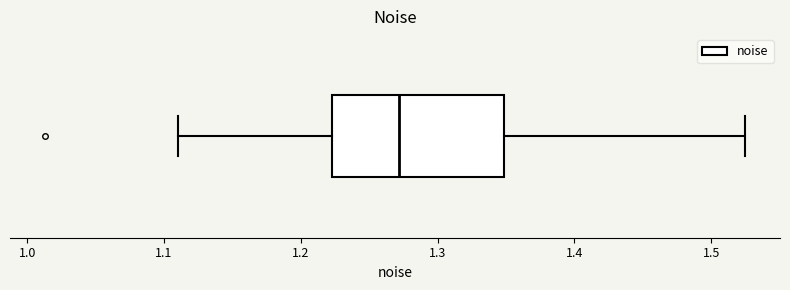

Transcribe this box plot: give where the median line is, the range the box spans, and where the two whiskers end, as read against the x-axis. The values are not printed on the chart, so give them approximately, as read against the axis.

median 1.27, box 1.22 to 1.35, whiskers 1.11 to 1.52